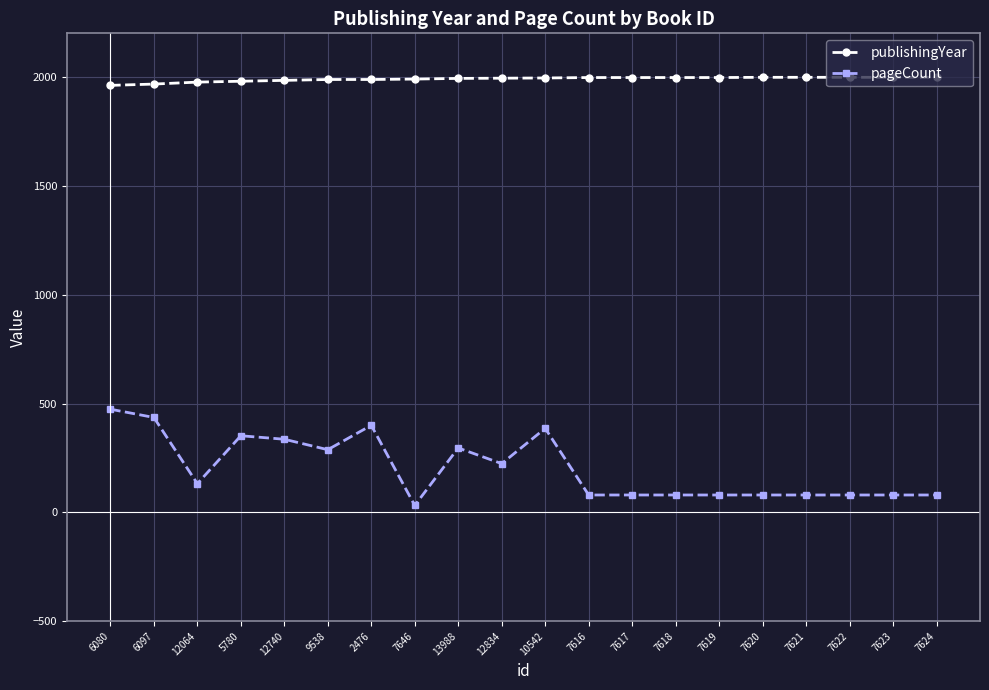

True or false: pageCount and publishingYear intersect in this chart.

False